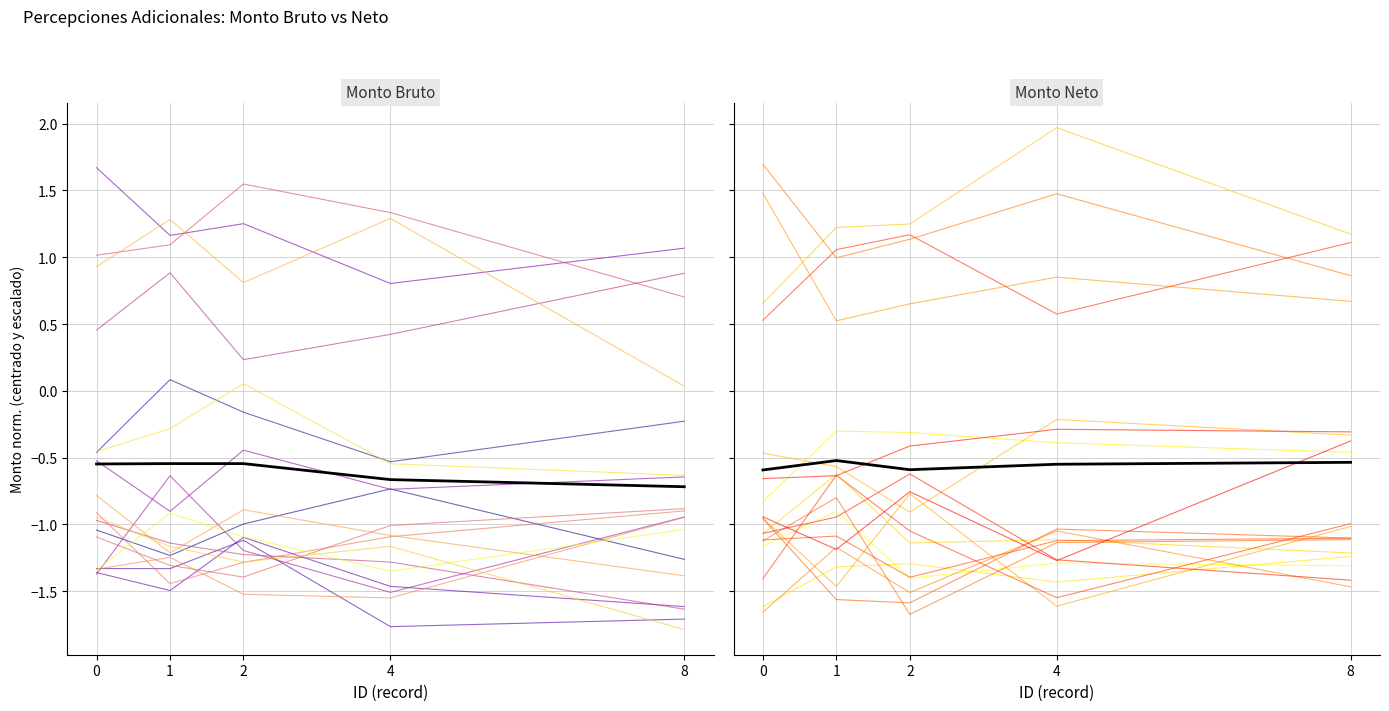

What is the total value across all series at 0?

-3.3